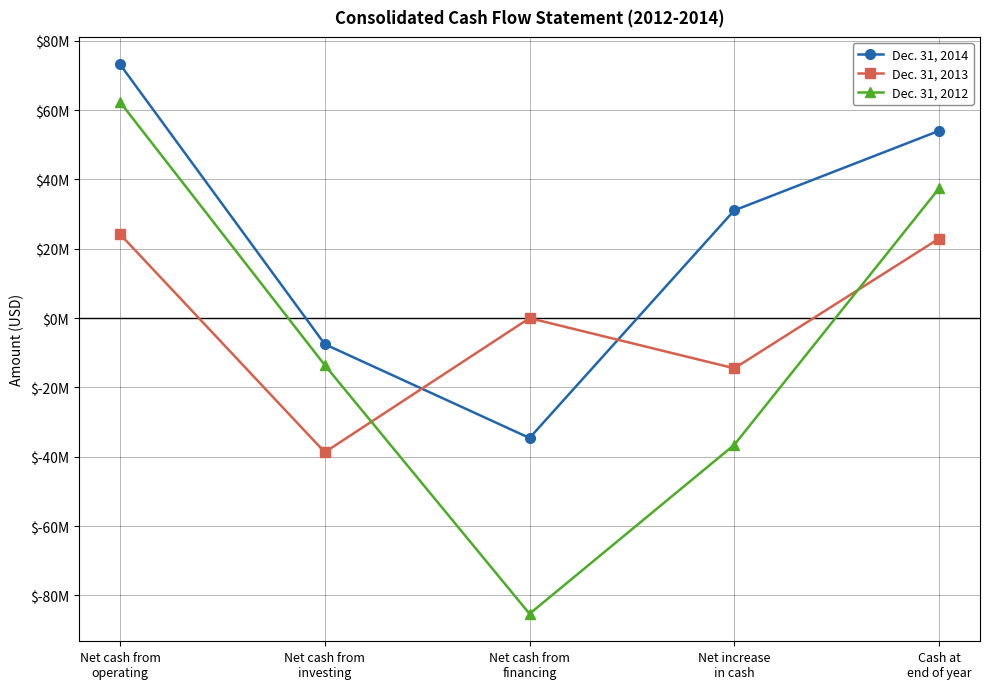

Where is the first local maximum for Dec. 31, 2013?

Net cash from
financing